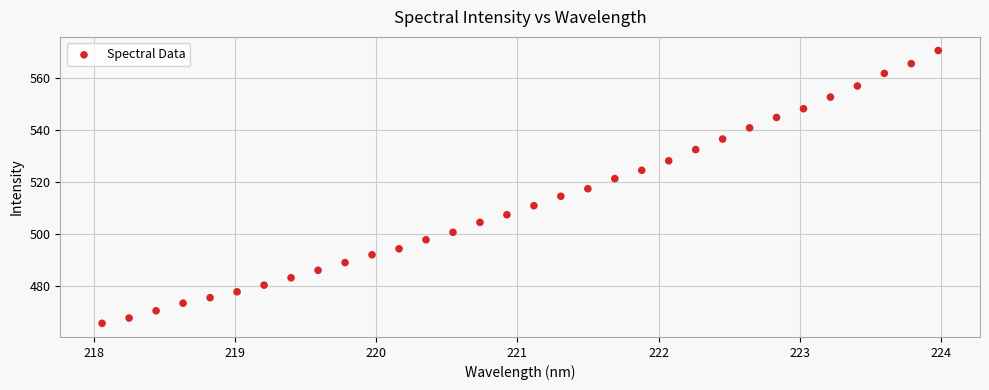

What is the range of X values (max minus min)?

5.9